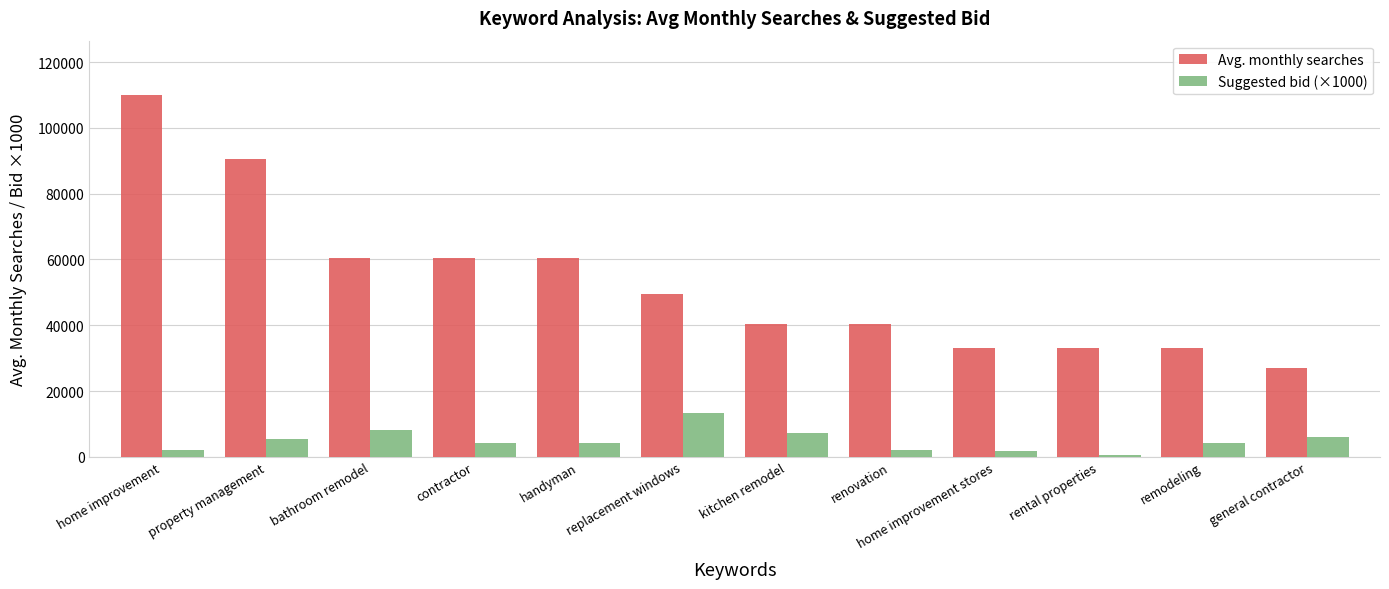

What is the minimum value shown in the chart?

620.0